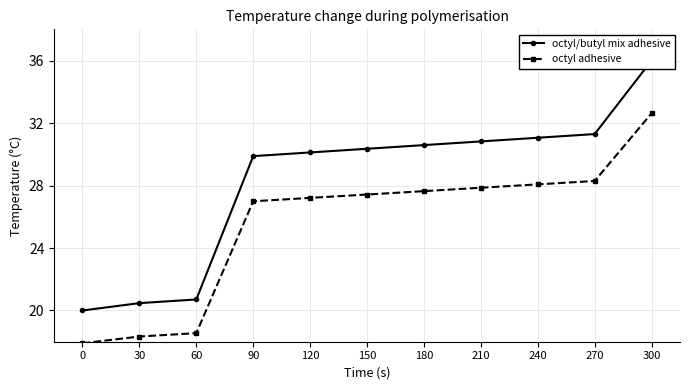

At which label does octyl adhesive first exceed 27?

120